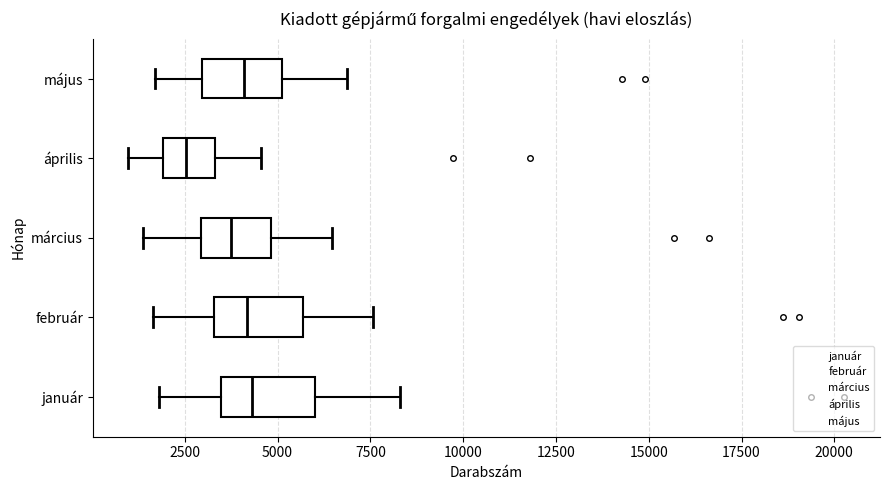

Which box's median line is the furthest to the left?

április